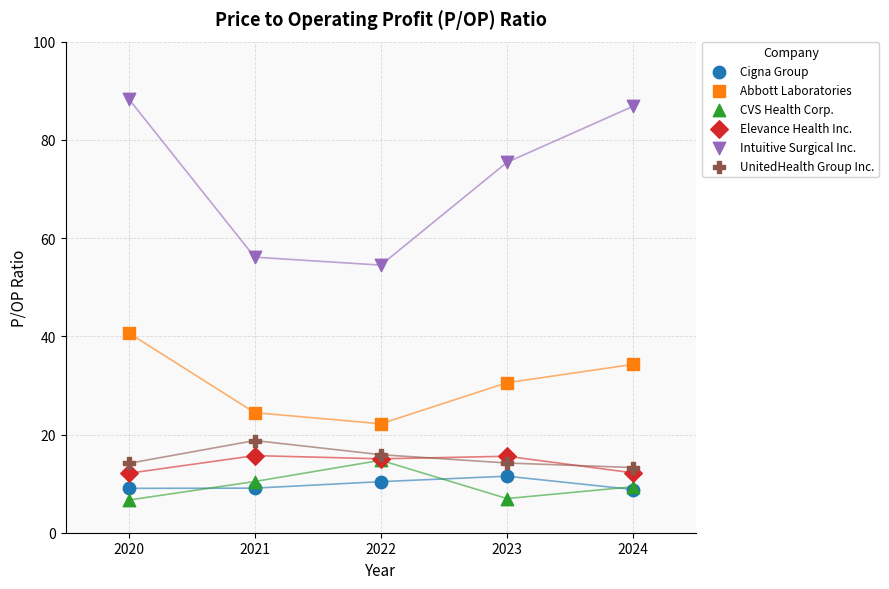

What are all the series names shown in the legend?

Cigna Group, Abbott Laboratories, CVS Health Corp., Elevance Health Inc., Intuitive Surgical Inc., UnitedHealth Group Inc.